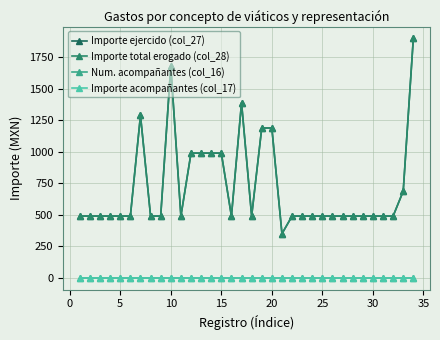

True or false: Importe total erogado (col_28) and Importe ejercido (col_27) cross at least once.

False